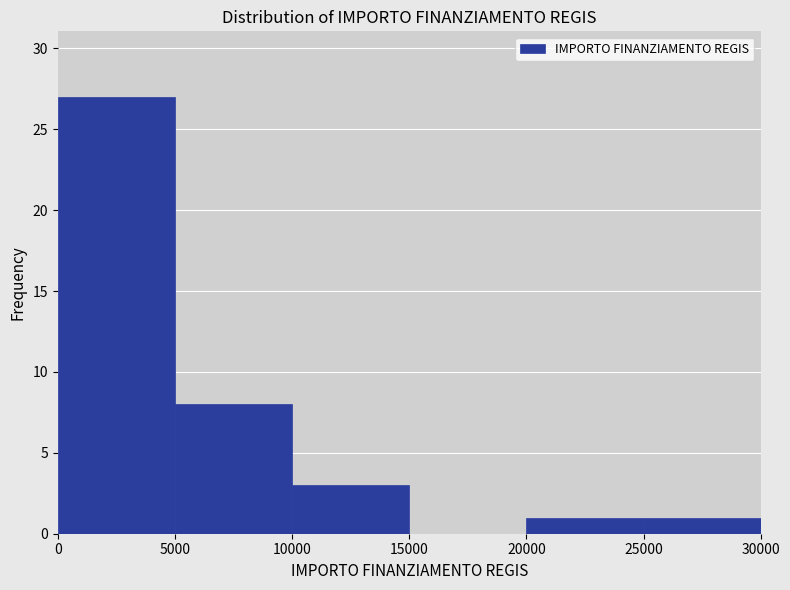

What is the height of the bar covering 10000 to 15000 on the x-axis? The values are not printed on the chart, so give them approximately, as read against the axis.

3